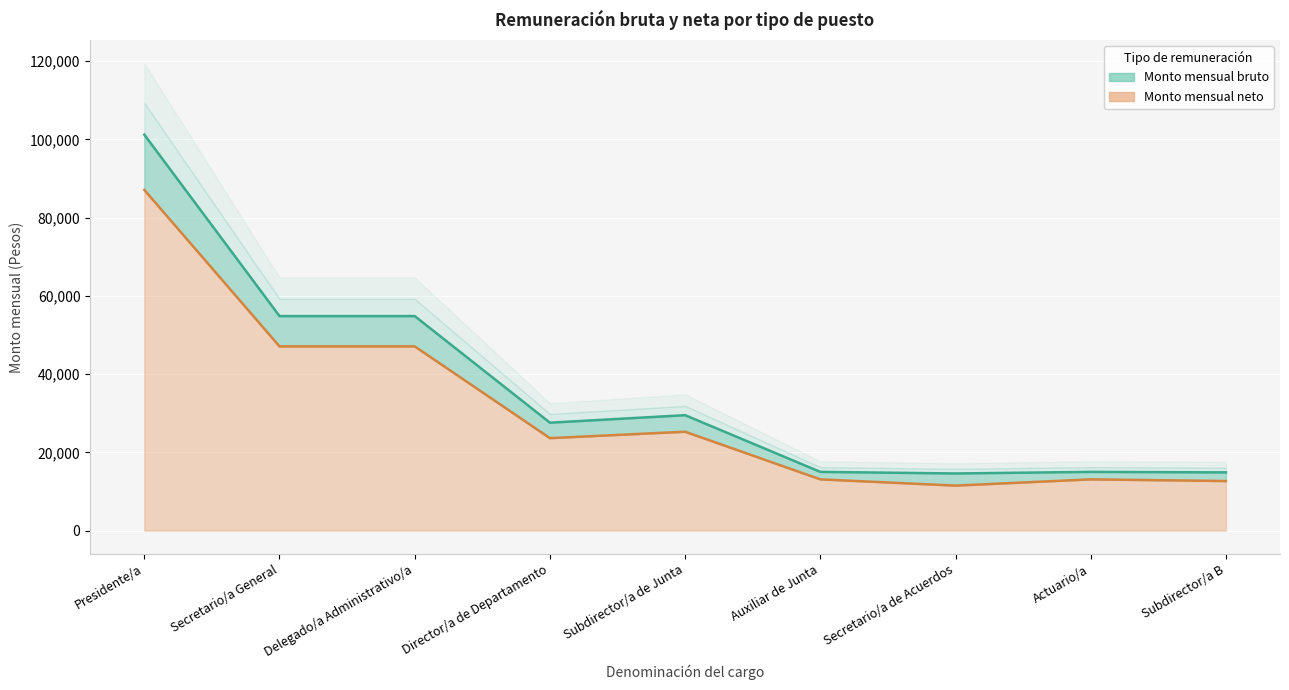

What is the total value across all series at Subdirector/a B?

27571.5